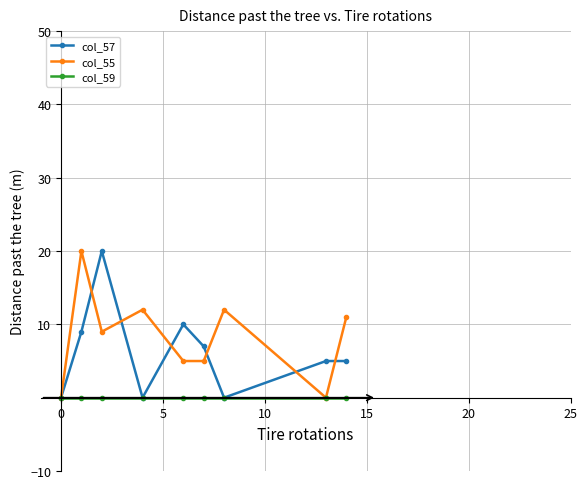

List the series in order of their overall mean, highest first.

col_55, col_57, col_59